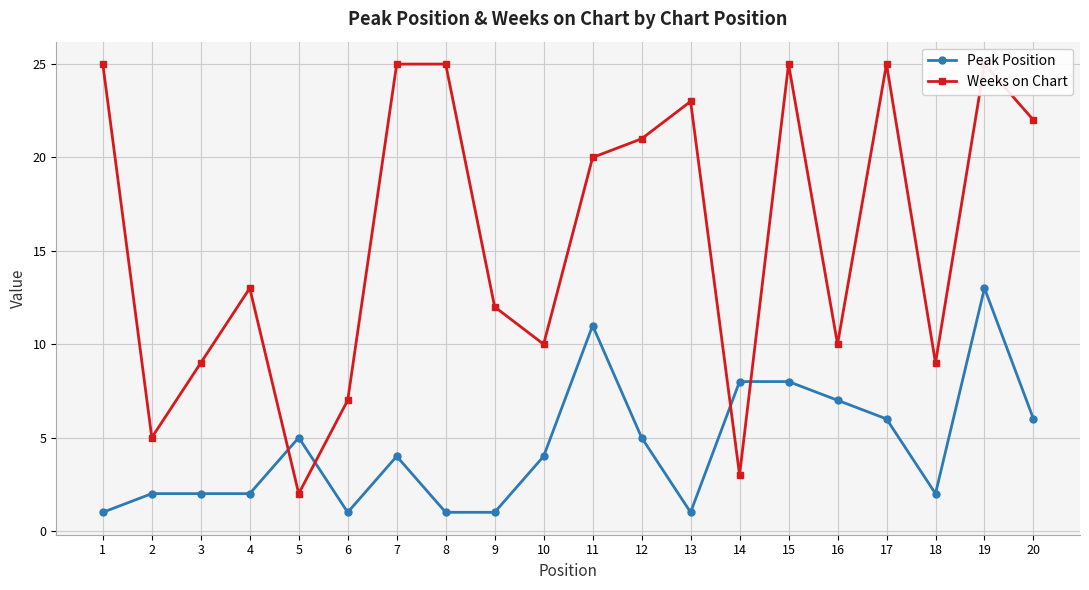

How many interior local valleys does the Weeks on Chart series have?

6